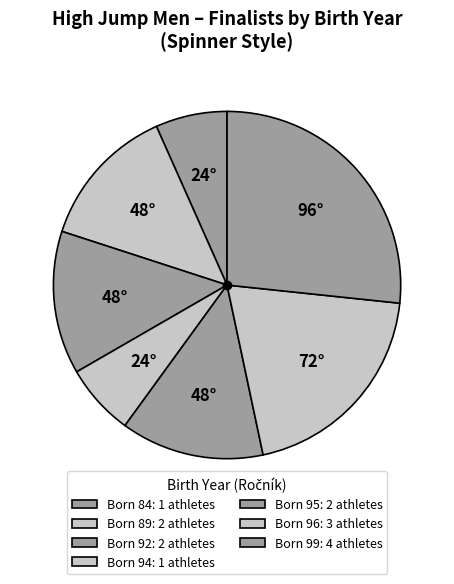

How many slices are in this pie chart?

7